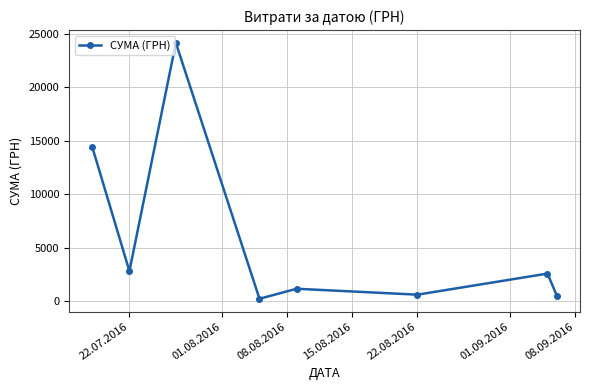

What is the average value?

5795.7